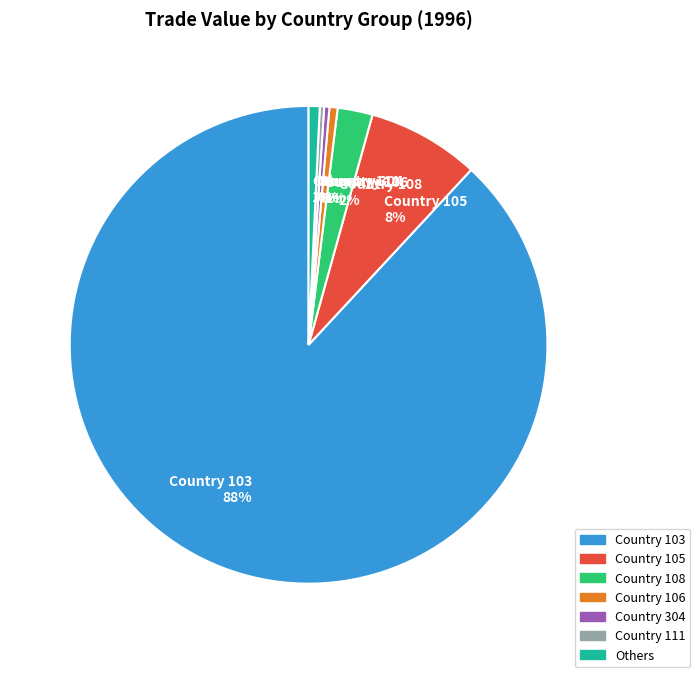

What is the largest slice in the pie chart?

Country 103 88%